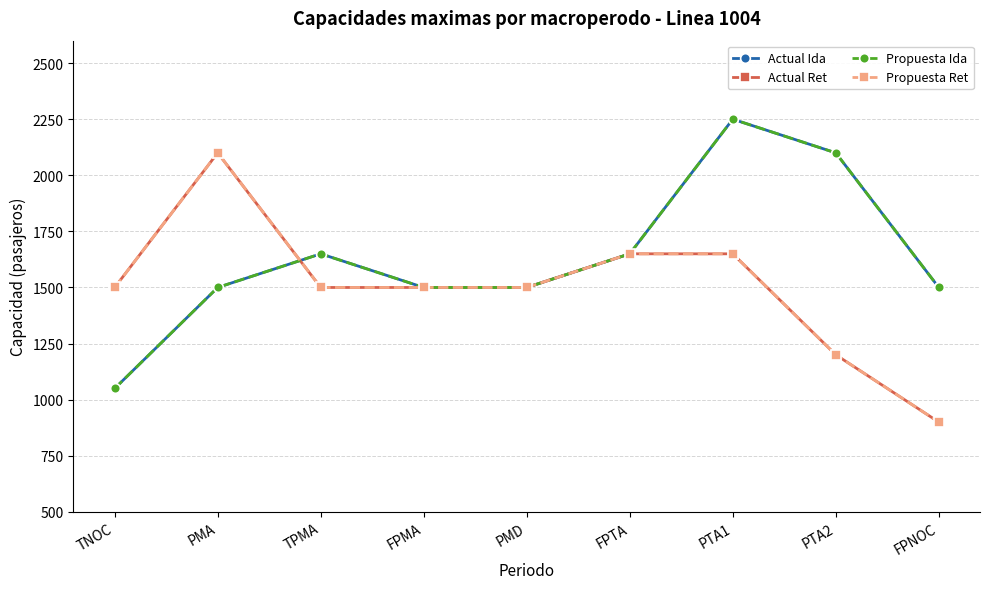

Rank the series by their maximum value, from highest to lowest.

Actual Ida, Propuesta Ida, Actual Ret, Propuesta Ret